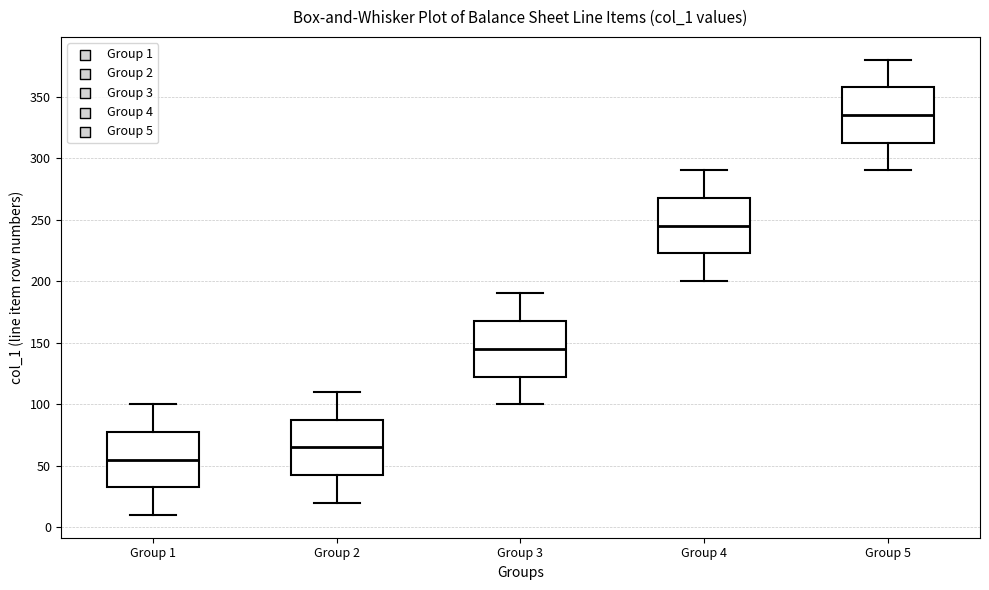

Reading left to right, read every box against the y-axis: the position of its median line, the range the box covers, and the ends of its whiskers. The values are not printed on the chart, so give them approximately, as read against the axis.

Group 1: median 55, box 35 to 80, whiskers 10 to 100
Group 2: median 65, box 45 to 90, whiskers 20 to 110
Group 3: median 145, box 125 to 170, whiskers 100 to 190
Group 4: median 245, box 225 to 270, whiskers 200 to 290
Group 5: median 335, box 315 to 360, whiskers 290 to 380